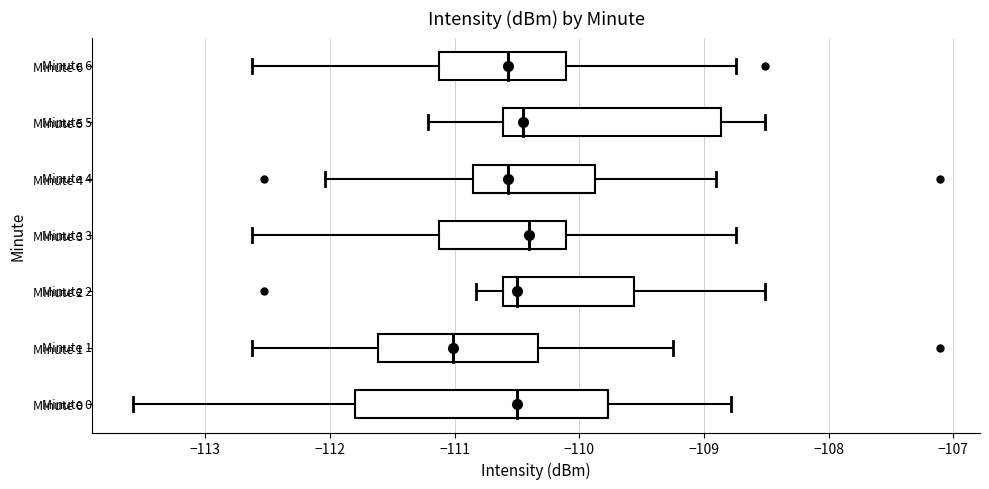

Reading bottom to top, transcribe this box plot: for each box, give where its median line is, the range the box spans, and where its two whiskers end, as read against the x-axis. The values are not printed on the chart, so give them approximately, as read against the axis.

Minute 0: median -110.5, box -111.8 to -109.8, whiskers -113.6 to -108.8
Minute 1: median -111.0, box -111.6 to -110.3, whiskers -112.6 to -109.2
Minute 2: median -110.5, box -110.6 to -109.6, whiskers -110.8 to -108.5
Minute 3: median -110.4, box -111.1 to -110.1, whiskers -112.6 to -108.7
Minute 4: median -110.6, box -110.9 to -109.9, whiskers -112.0 to -108.9
Minute 5: median -110.4, box -110.6 to -108.9, whiskers -111.2 to -108.5
Minute 6: median -110.6, box -111.1 to -110.1, whiskers -112.6 to -108.7